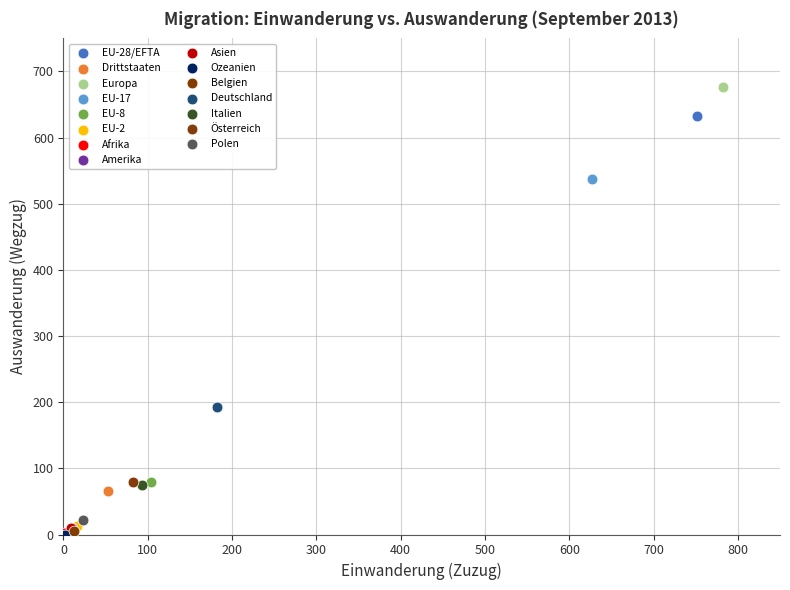

What are all the series names shown in the legend?

EU-28/EFTA, Drittstaaten, Europa, EU-17, EU-8, EU-2, Afrika, Amerika, Asien, Ozeanien, Belgien, Deutschland, Italien, Österreich, Polen